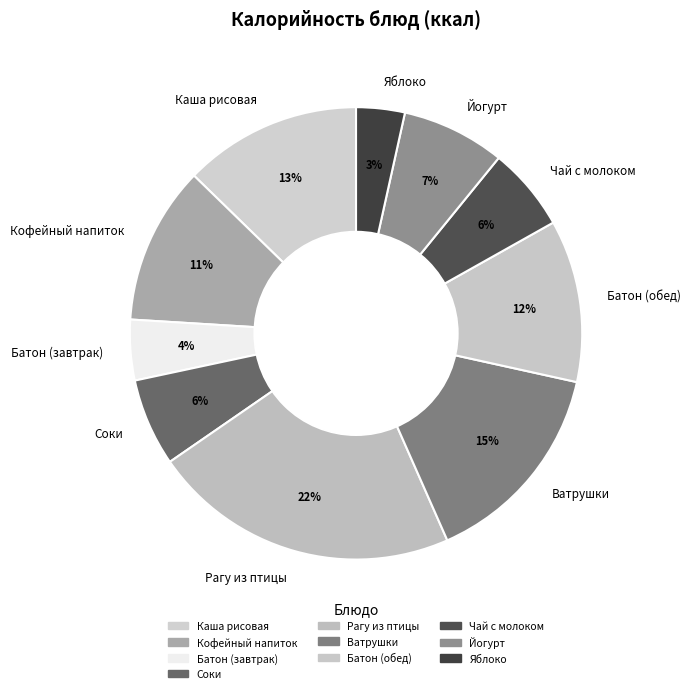

Do Батон (обед) and Ватрушки together represent more than half of the pie?

No